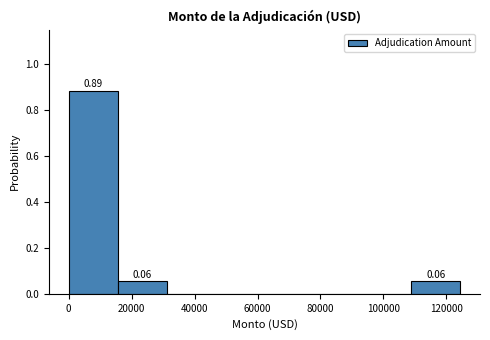

Which range on the x-axis has the tallest bar?

0 to 16000